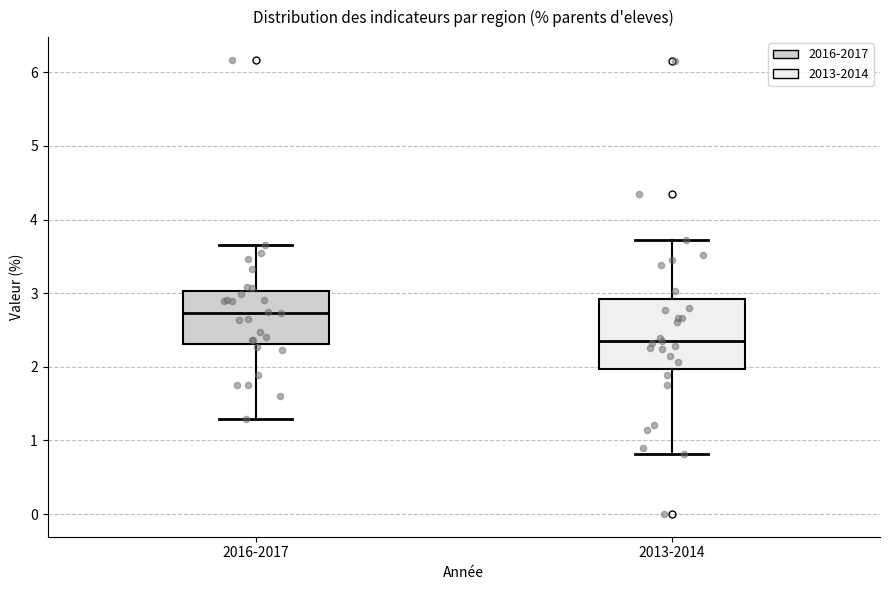

Reading left to right, transcribe this box plot: for each box, give where its median line is, the range the box spans, and where its two whiskers end, as read against the y-axis. The values are not printed on the chart, so give them approximately, as read against the axis.

2016-2017: median 2.7, box 2.3 to 3.0, whiskers 1.3 to 3.7
2013-2014: median 2.3, box 2.0 to 2.9, whiskers 0.8 to 3.7